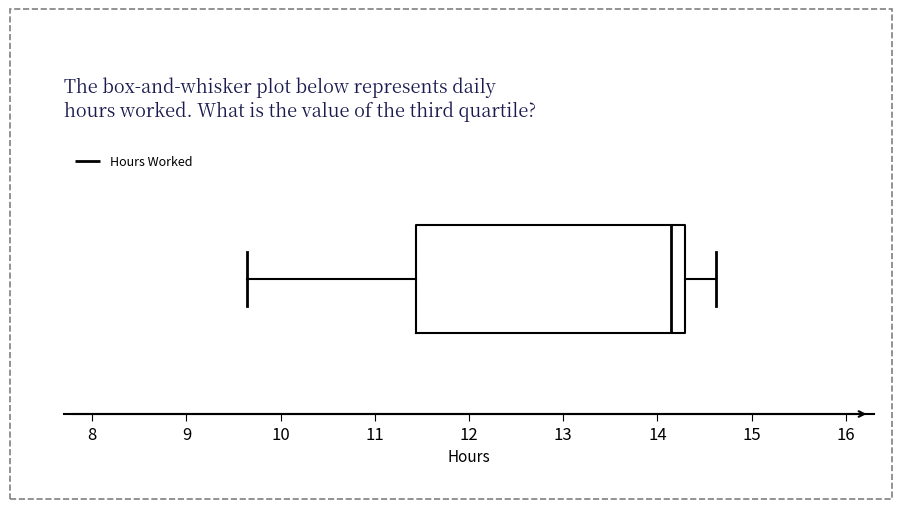

Read this box plot against the x-axis: the position of the median line, the range covered by the box, and the ends of both whiskers. The values are not printed on the chart, so give them approximately, as read against the axis.

median 14.1, box 11.4 to 14.3, whiskers 9.6 to 14.6